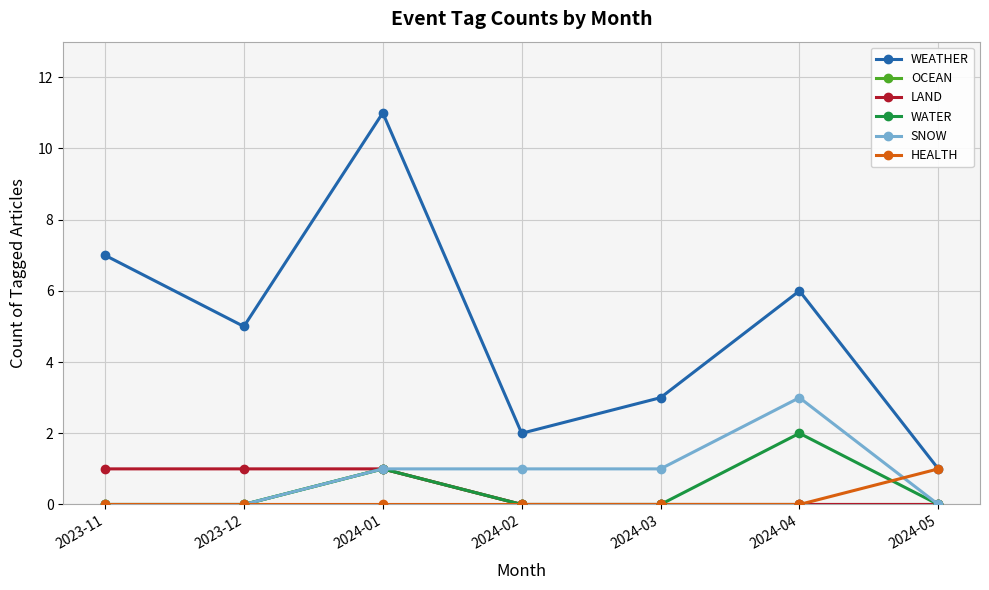

Count the SNOW values in the range 0 to 1.

6